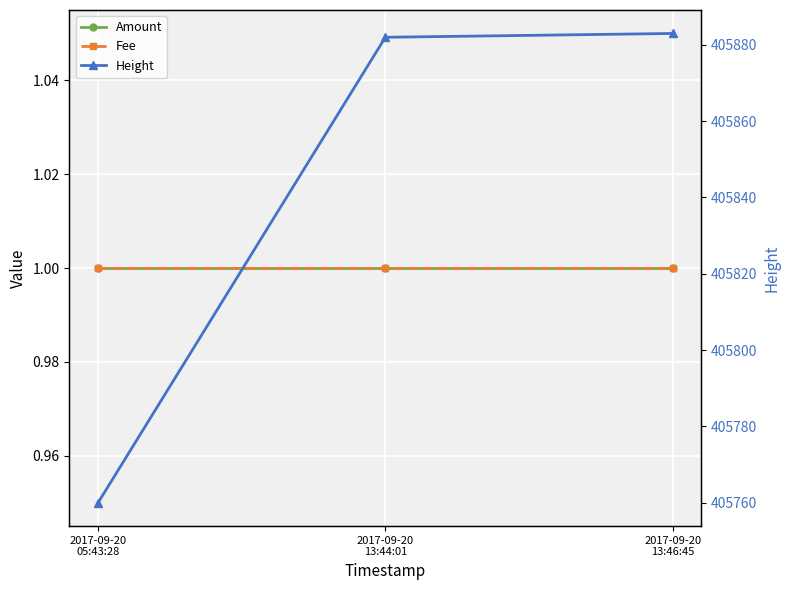

How many lines are shown in the chart?

3